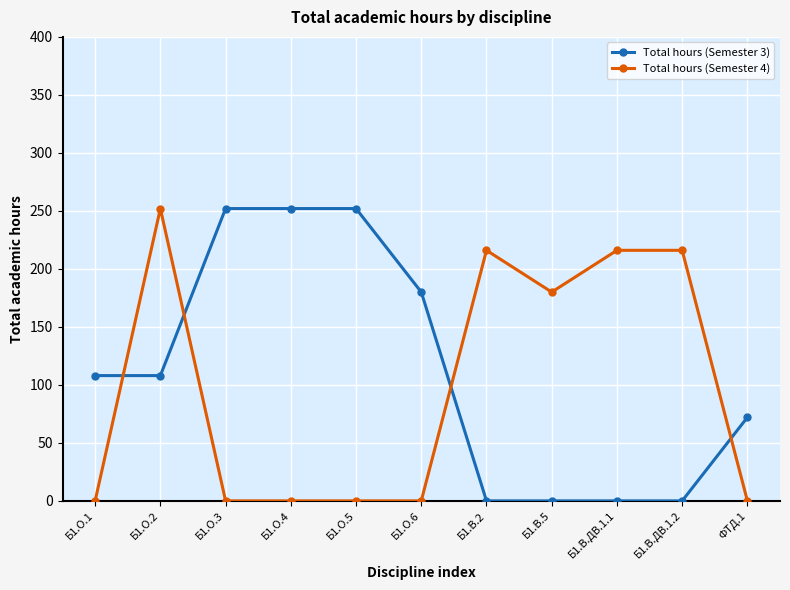

Is the value of Total hours (Semester 3) at Б1.В.ДВ.1.2 greater than the value of Total hours (Semester 4) at Б1.В.ДВ.1.1?

No